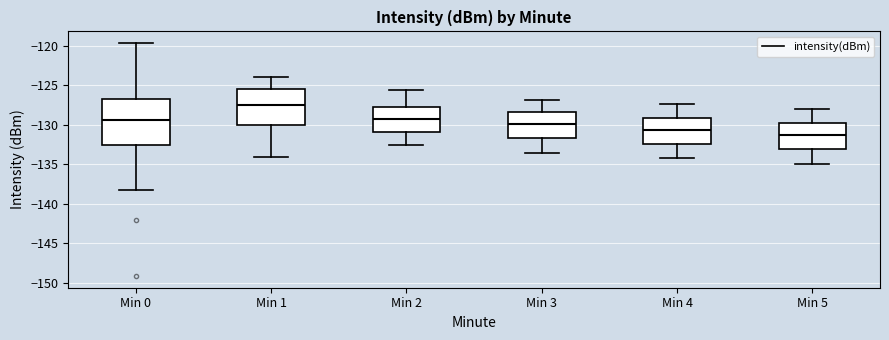

Reading left to right, transcribe this box plot: for each box, give where its median line is, the range the box spans, and where its two whiskers end, as read against the y-axis. The values are not printed on the chart, so give them approximately, as read against the axis.

Min 0: median -129.5, box -132.5 to -126.5, whiskers -138.5 to -119.5
Min 1: median -127.5, box -130.0 to -125.5, whiskers -134.0 to -124.0
Min 2: median -129.0, box -131.0 to -127.5, whiskers -132.5 to -125.5
Min 3: median -130.0, box -131.5 to -128.5, whiskers -133.5 to -127.0
Min 4: median -130.5, box -132.5 to -129.0, whiskers -134.0 to -127.5
Min 5: median -131.0, box -133.0 to -130.0, whiskers -135.0 to -128.0